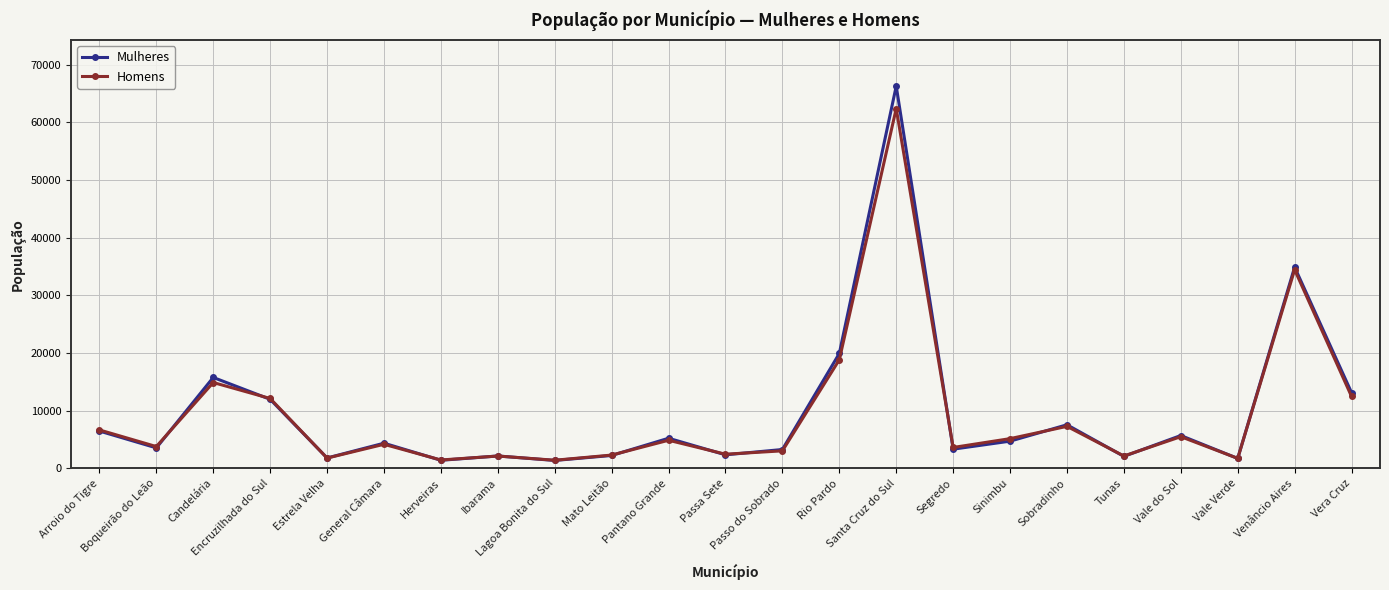

The Homens series shows 9501 at Vale do Sol. True or false?

False